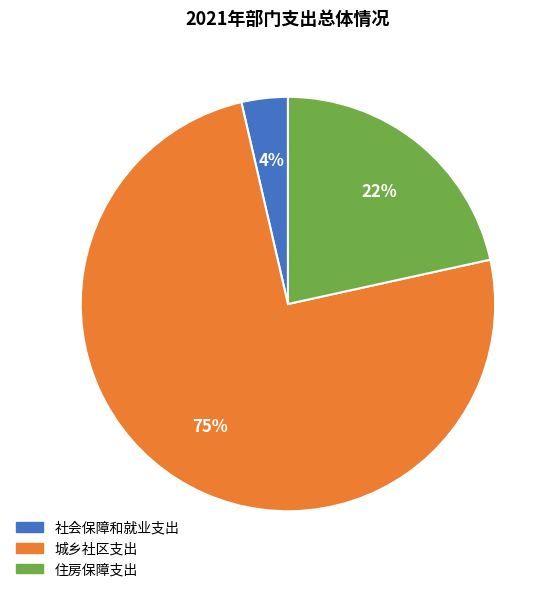

Is the sum of 社会保障和就业支出 and 住房保障支出 greater than half?

No